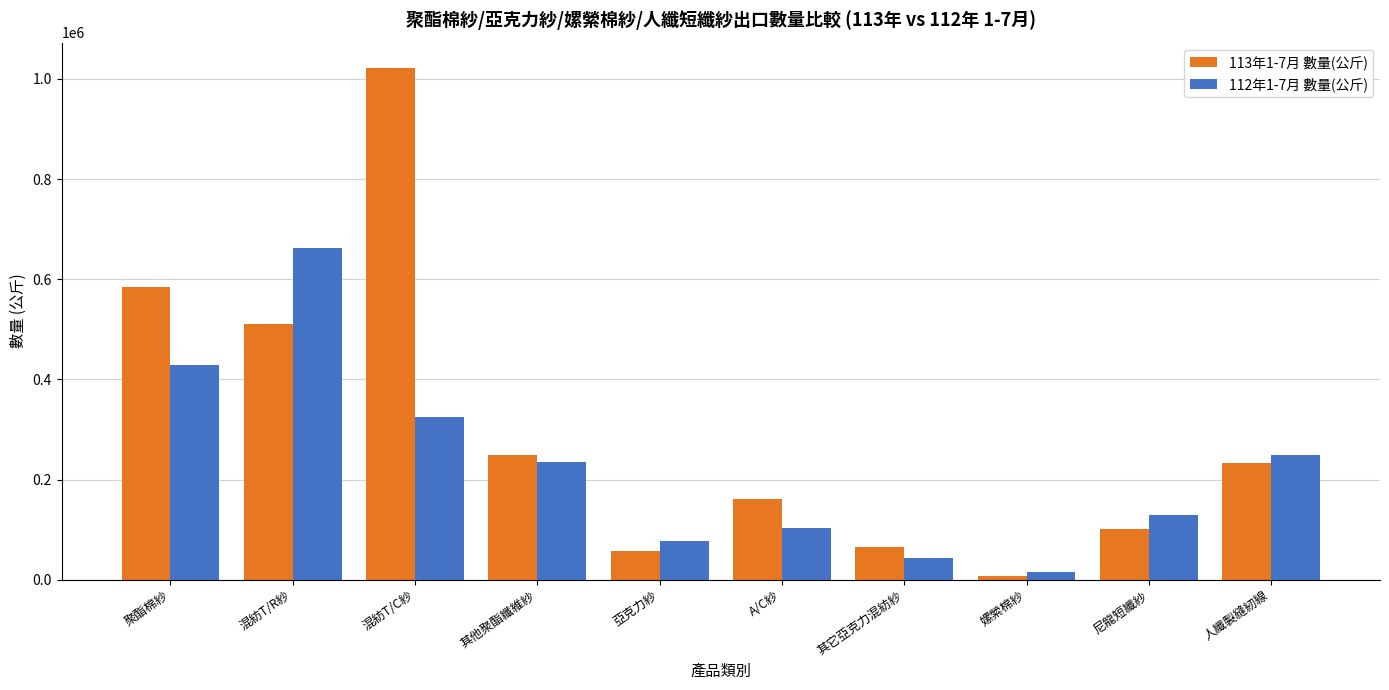

Rank the series at 聚酯棉紗 from lowest to highest value.

112年1-7月 數量(公斤), 113年1-7月 數量(公斤)